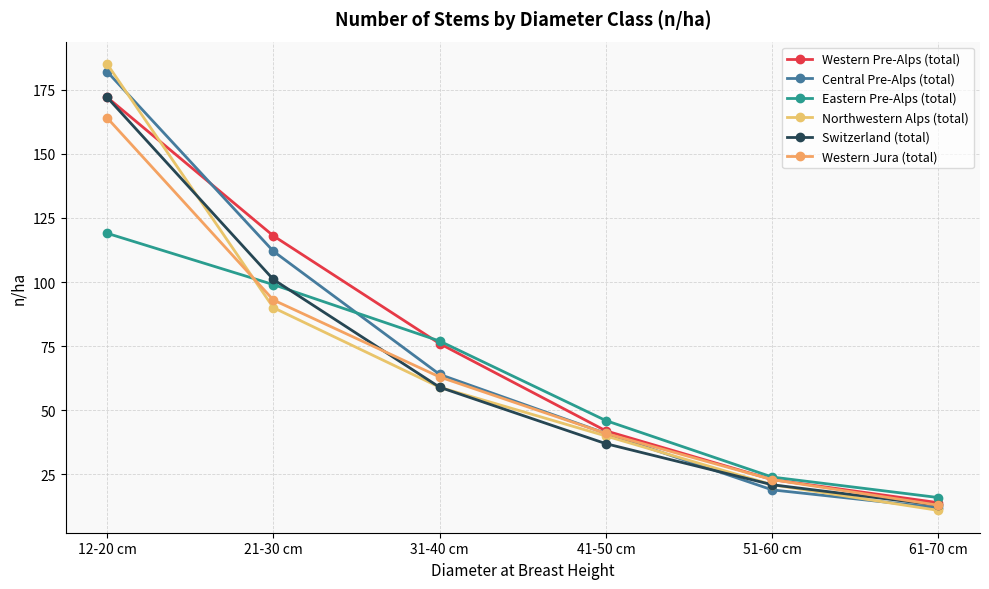

Between which two adjacent categories do Central Pre-Alps (total) and Northwestern Alps (total) first intersect?

12-20 cm and 21-30 cm